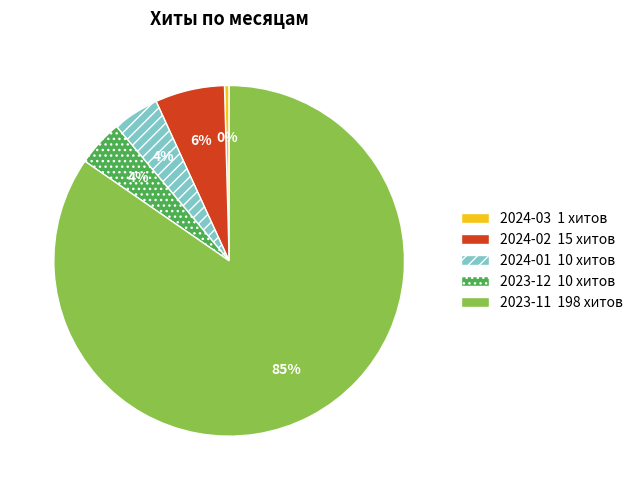

To the nearest percent, what is the average slice percentage?

20%